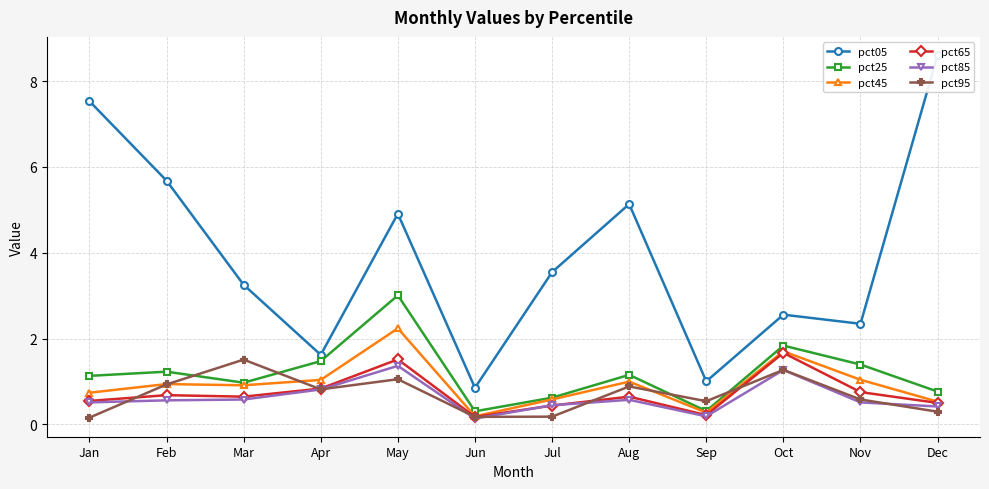

The pct05 series shows 1.7 at Sep. True or false?

False